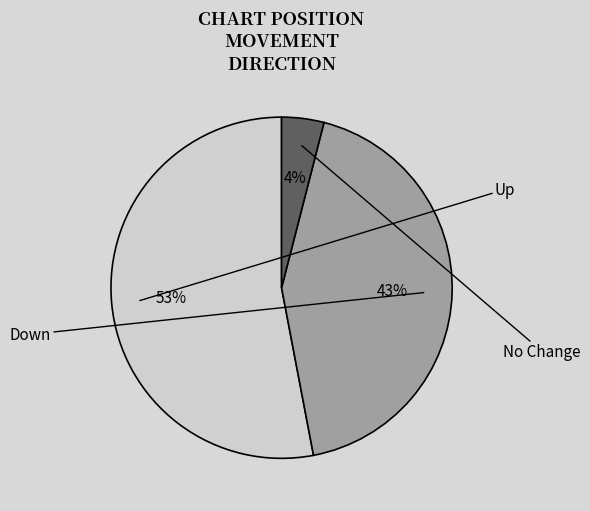

How many slices are in this pie chart?

3